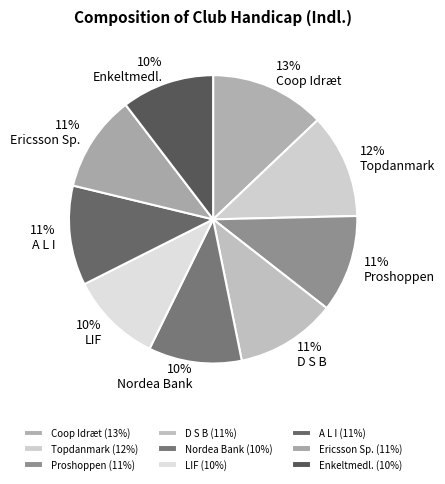

Is there any slice that represents more than half of the pie?

No